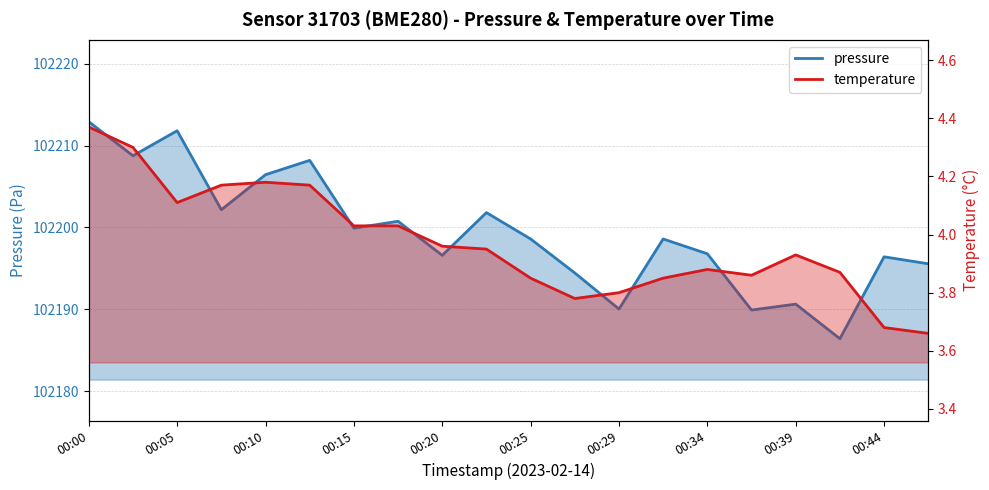

True or false: pressure and temperature intersect in this chart.

False